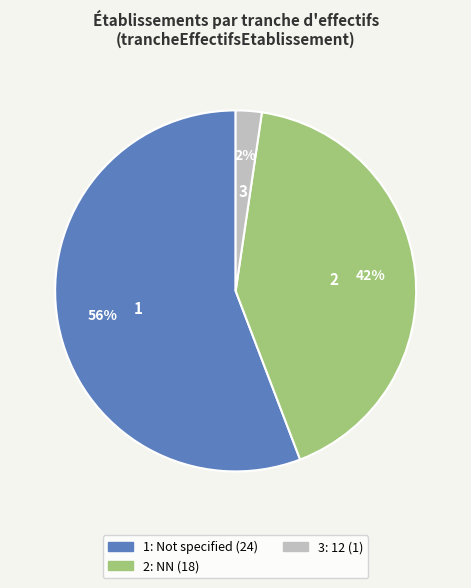

Count the number of slices in the pie.

3